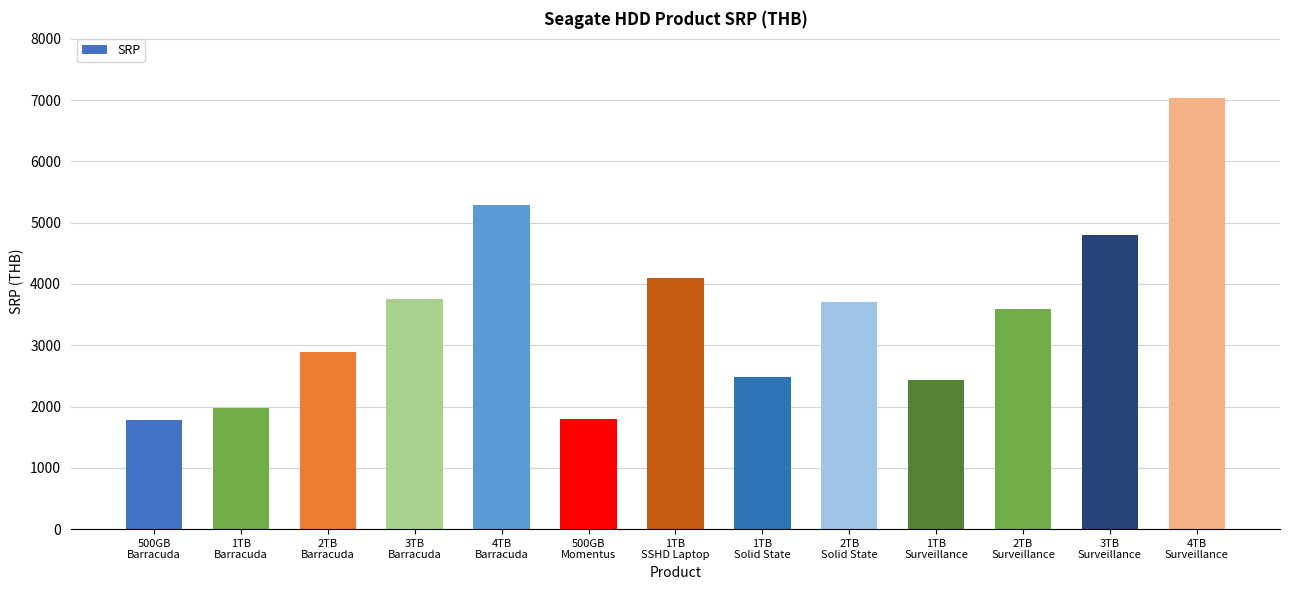

Is it true that the value at 1TB
SSHD Laptop is 6679.8?

False